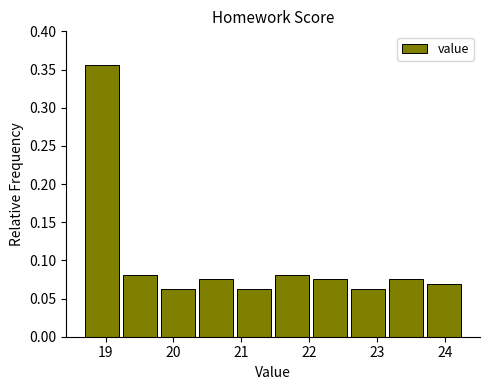

How tall is the bar that spans 22.62 to 23.18 on the x-axis? Neither the bar edges nor the heights are printed on the chart, so give them approximately, as read against the axes.

0.065